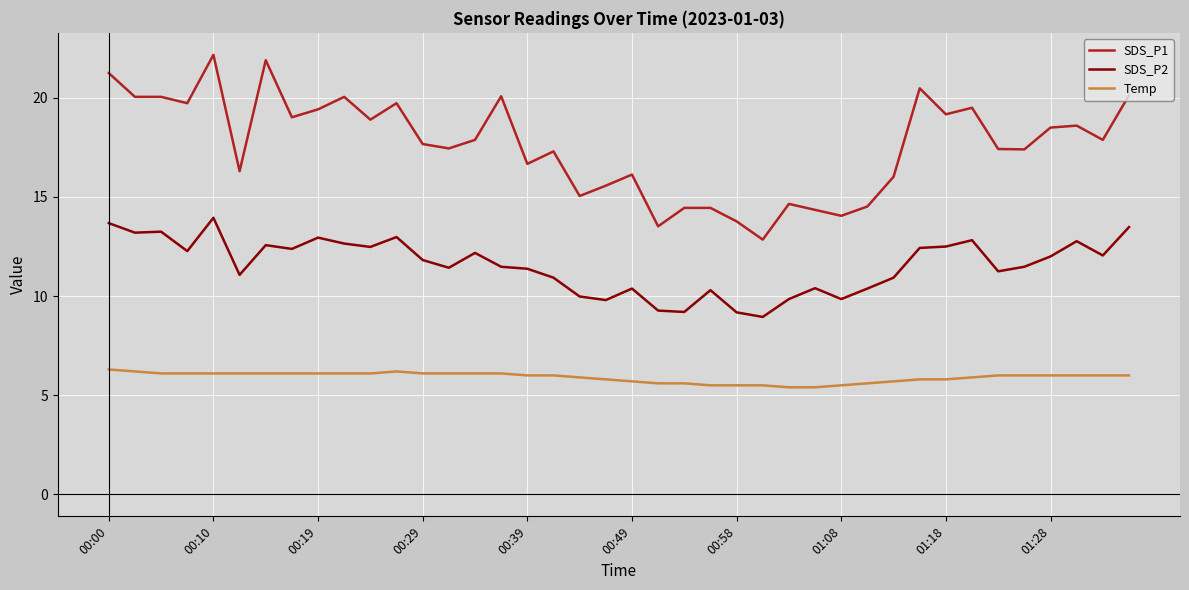

What are all the series names shown in the legend?

SDS_P1, SDS_P2, Temp